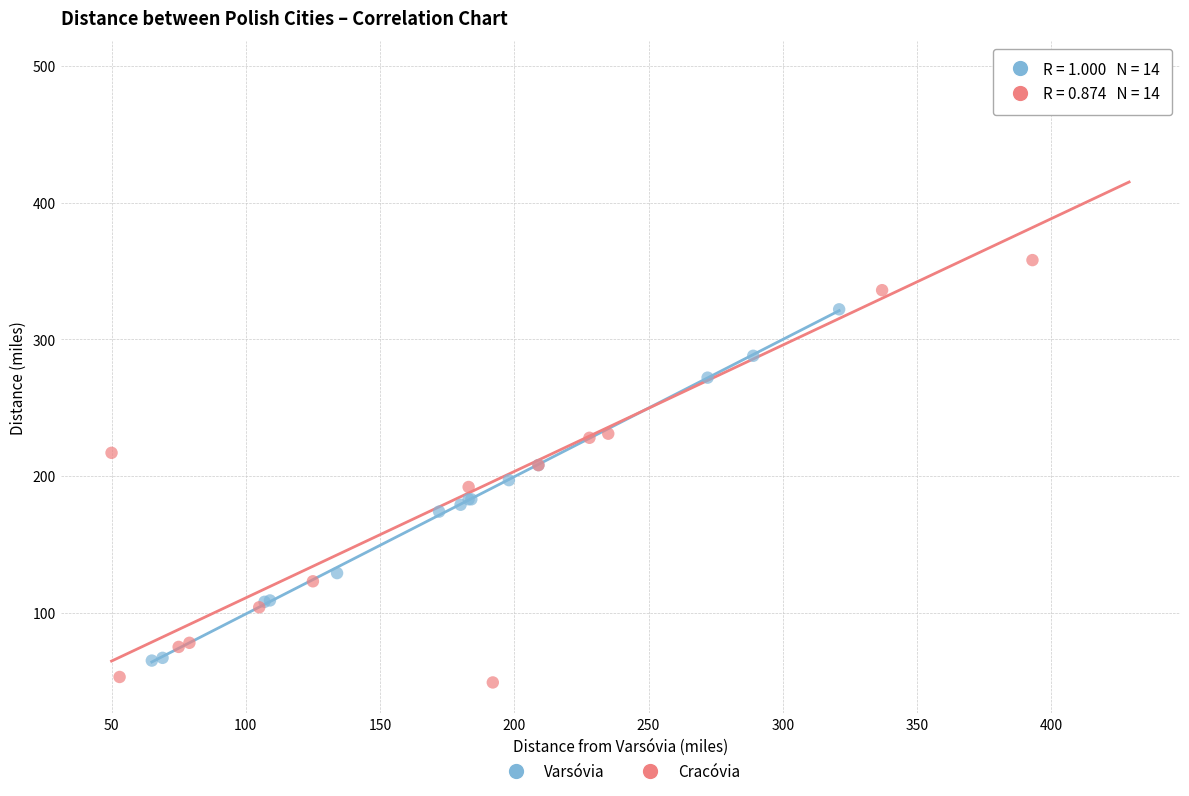

Which series has the largest Y range (max minus min)?

Cracóvia